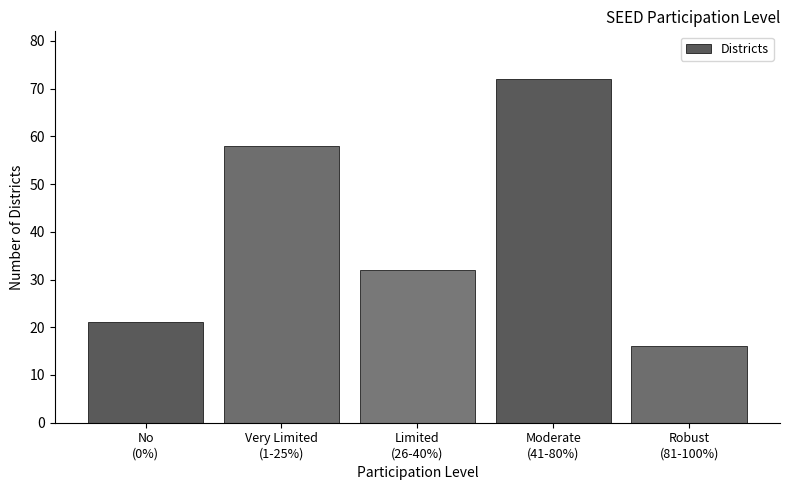

Reading right to left, extract all data points from this chart.

16	72	32	58	21